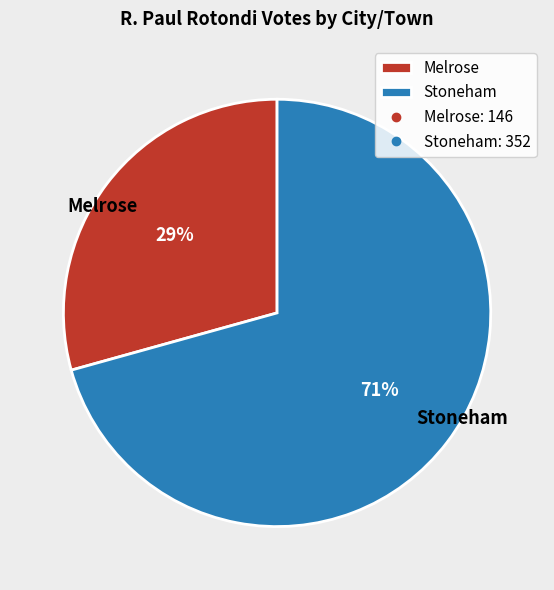

Does any single category account for the majority?

Yes